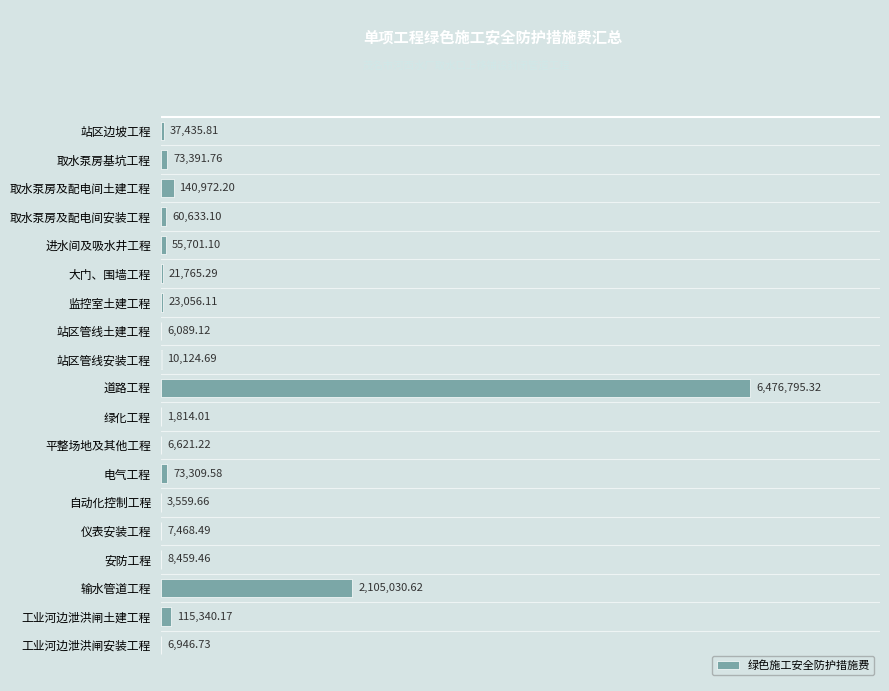

What is the sum of all values?

9234514.4